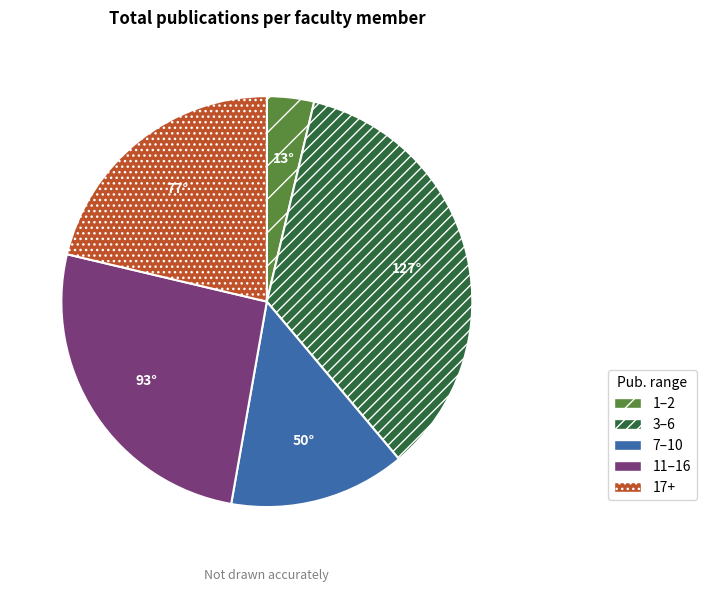

Does 1–2 represent more than half of the total?

No